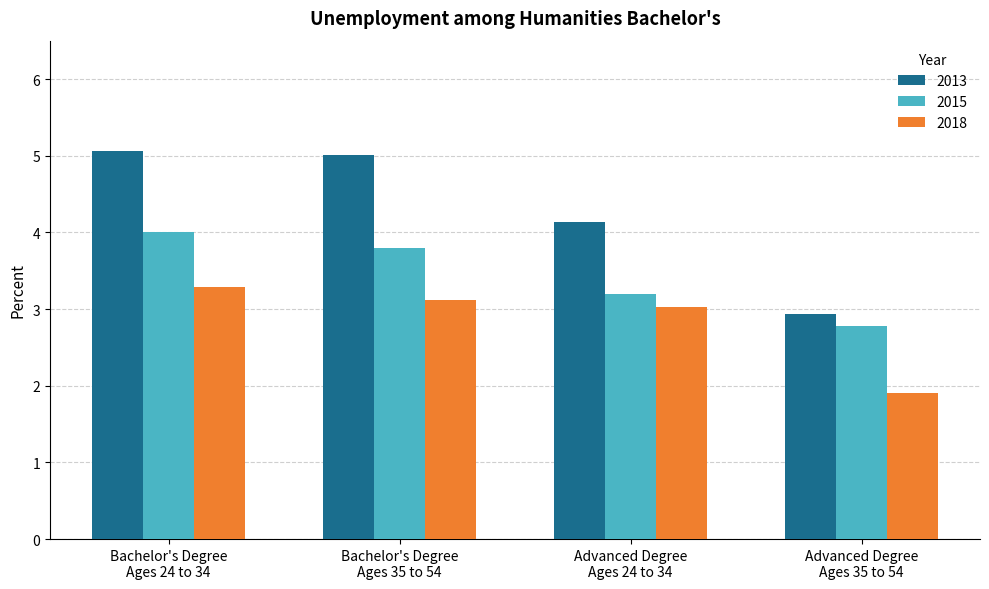

Reading left to right, list all the values displayed in this chart.

2013: 5.1	5.0	4.1	2.9
2015: 4.0	3.8	3.2	2.8
2018: 3.3	3.1	3.0	1.9